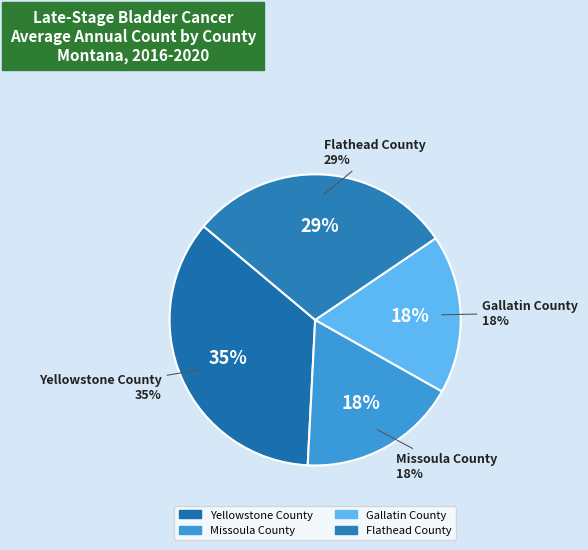

The Flathead County slice represents 42% of the pie. True or false?

False